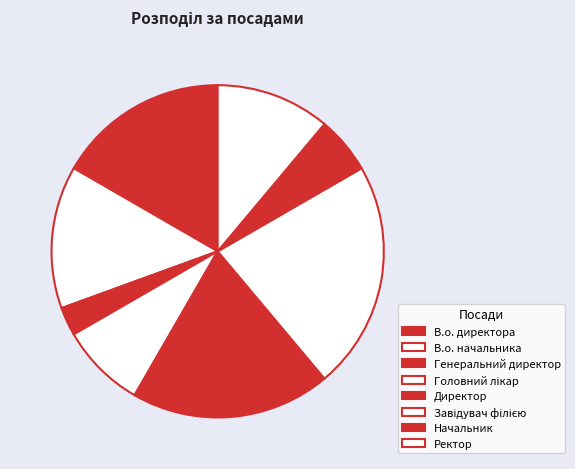

Does Головний лікар represent more than half of the total?

No